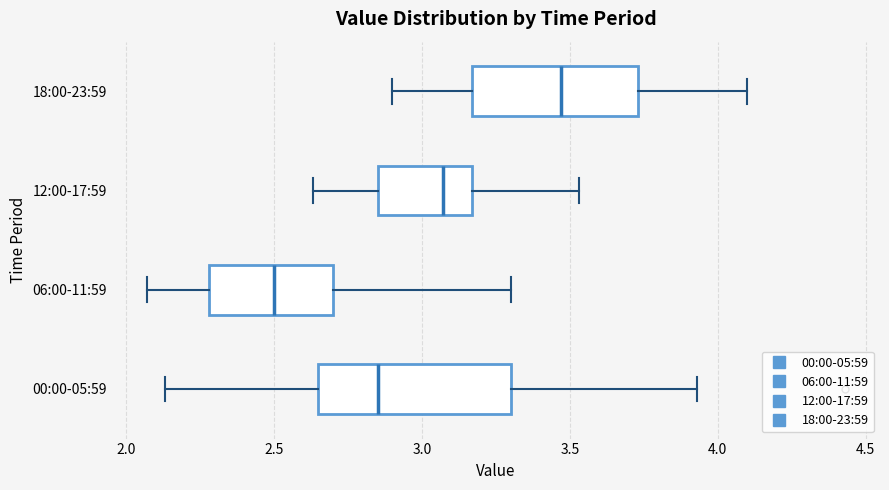

Which box's median line is the furthest to the right?

18:00-23:59